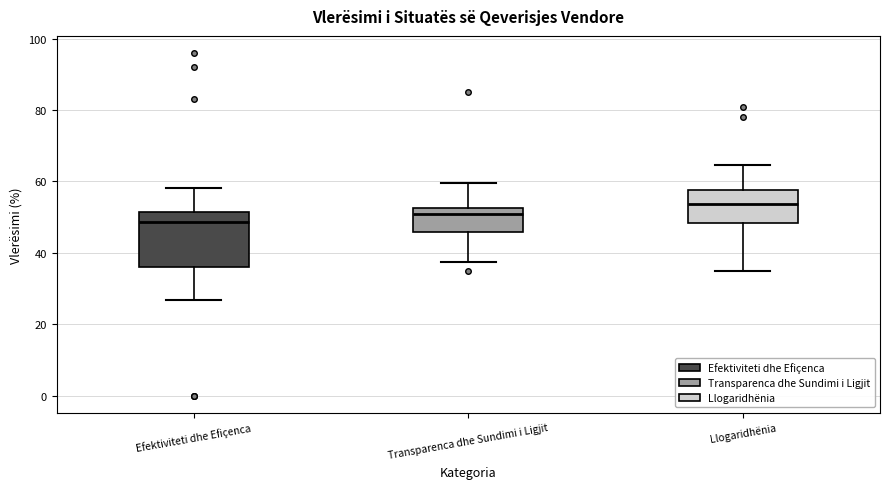

Which box's median line is the lowest?

Efektiviteti dhe Efiçenca